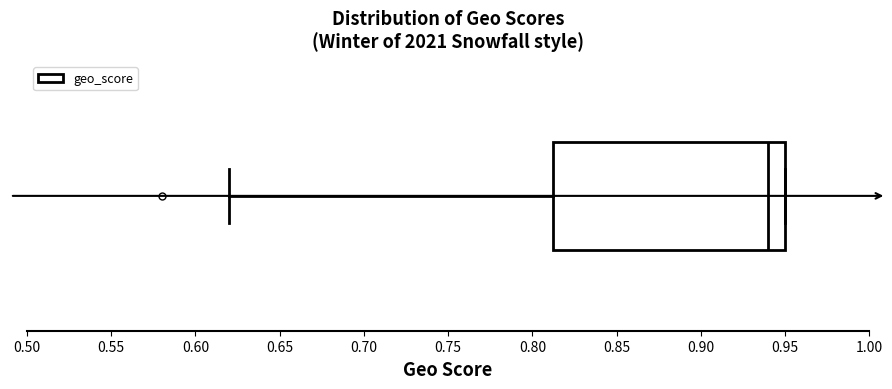

Transcribe this box plot: give where the median line is, the range the box spans, and where the two whiskers end, as read against the x-axis. The values are not printed on the chart, so give them approximately, as read against the axis.

median 0.940, box 0.815 to 0.950, whiskers 0.620 to 0.950